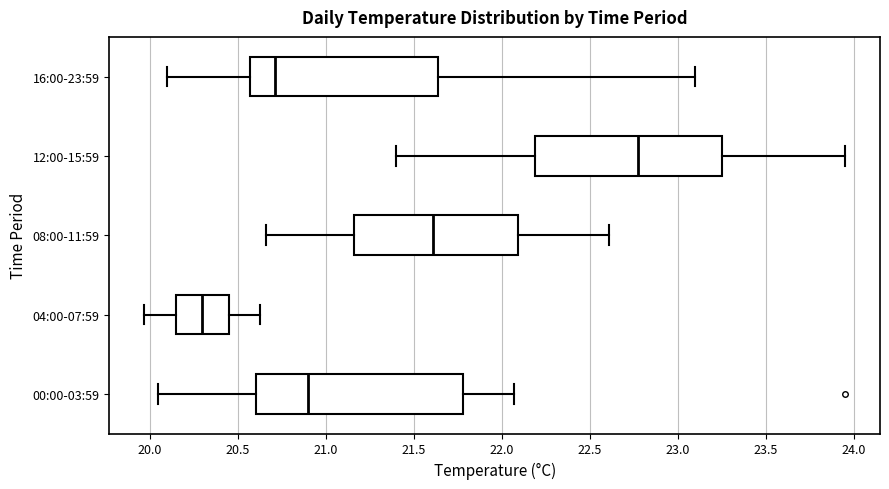

Reading bottom to top, transcribe this box plot: for each box, give where its median line is, the range the box spans, and where its two whiskers end, as read against the x-axis. The values are not printed on the chart, so give them approximately, as read against the axis.

00:00-03:59: median 20.90, box 20.60 to 21.80, whiskers 20.05 to 22.05
04:00-07:59: median 20.30, box 20.15 to 20.45, whiskers 19.95 to 20.65
08:00-11:59: median 21.60, box 21.15 to 22.10, whiskers 20.65 to 22.60
12:00-15:59: median 22.80, box 22.20 to 23.25, whiskers 21.40 to 23.95
16:00-23:59: median 20.70, box 20.55 to 21.65, whiskers 20.10 to 23.10